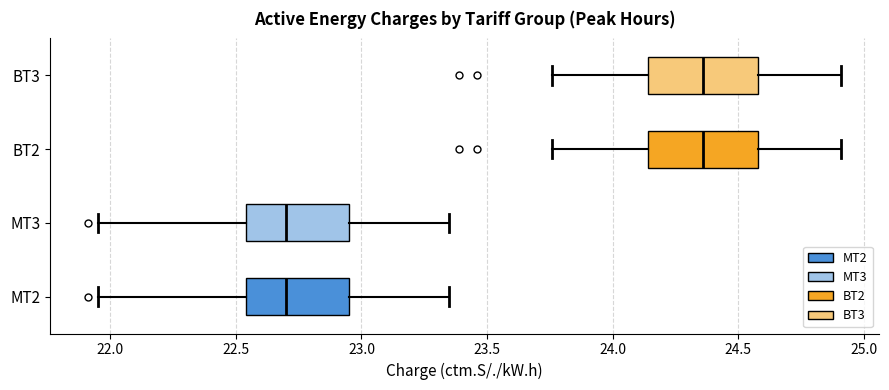

Reading bottom to top, read every box against the x-axis: the position of its median line, the range the box covers, and the ends of its whiskers. The values are not printed on the chart, so give them approximately, as read against the axis.

MT2: median 22.70, box 22.55 to 22.95, whiskers 21.95 to 23.35
MT3: median 22.70, box 22.55 to 22.95, whiskers 21.95 to 23.35
BT2: median 24.35, box 24.15 to 24.60, whiskers 23.75 to 24.90
BT3: median 24.35, box 24.15 to 24.60, whiskers 23.75 to 24.90